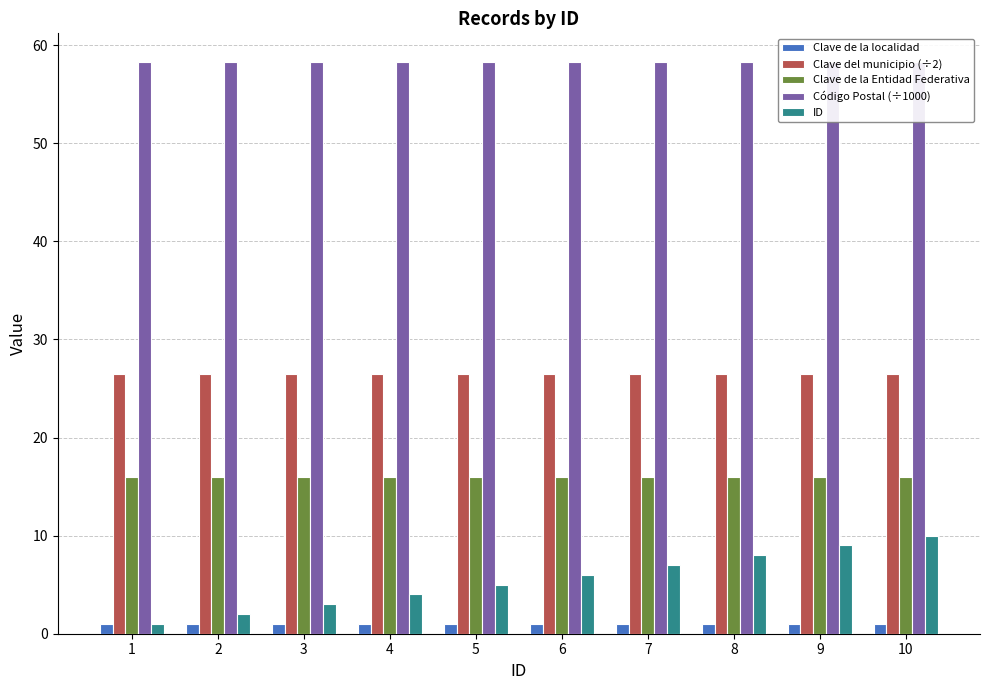

The Clave de la localidad series shows 1.4 at 8. True or false?

False